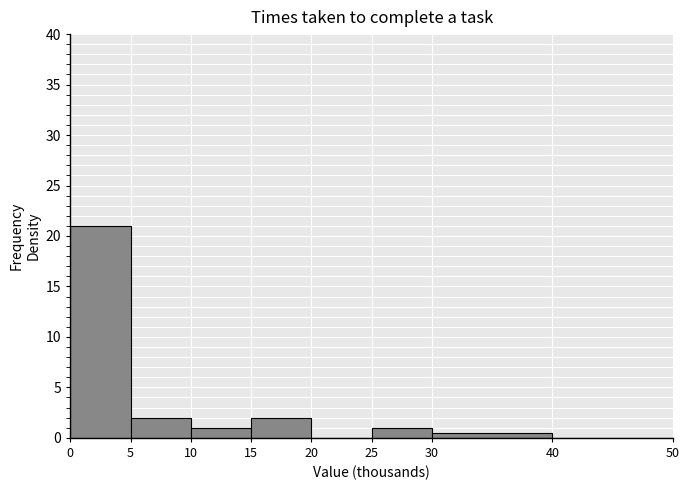

Reading right to left, transcribe all the data shown in this chart.

40=0.0	30=0.5	25=1.0	20=0.0	15=2.0	10=1.0	5=2.0	0=21.0